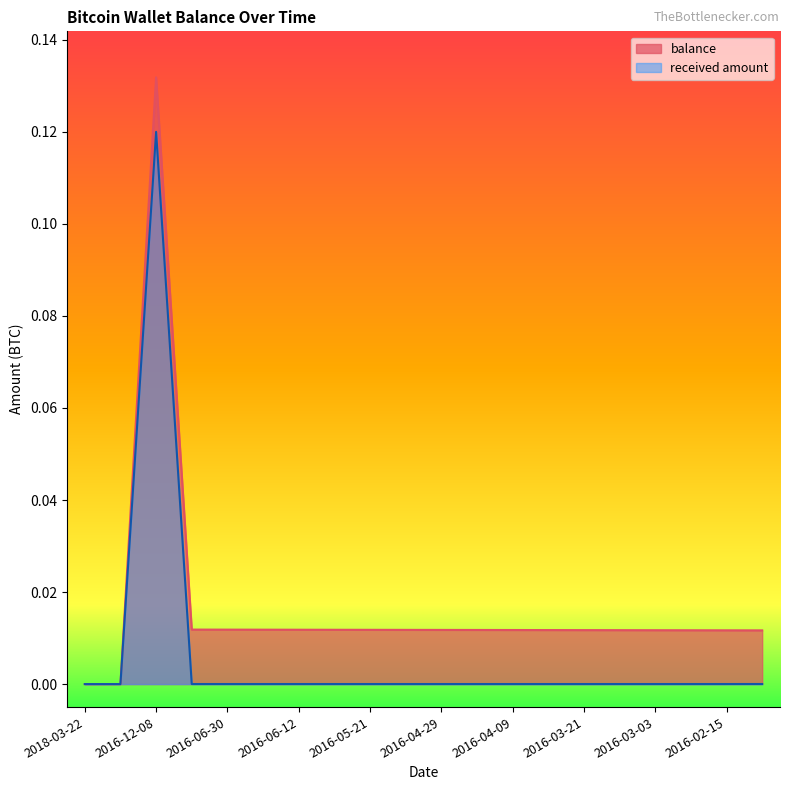

Where is the first local maximum for balance?

2016-12-08